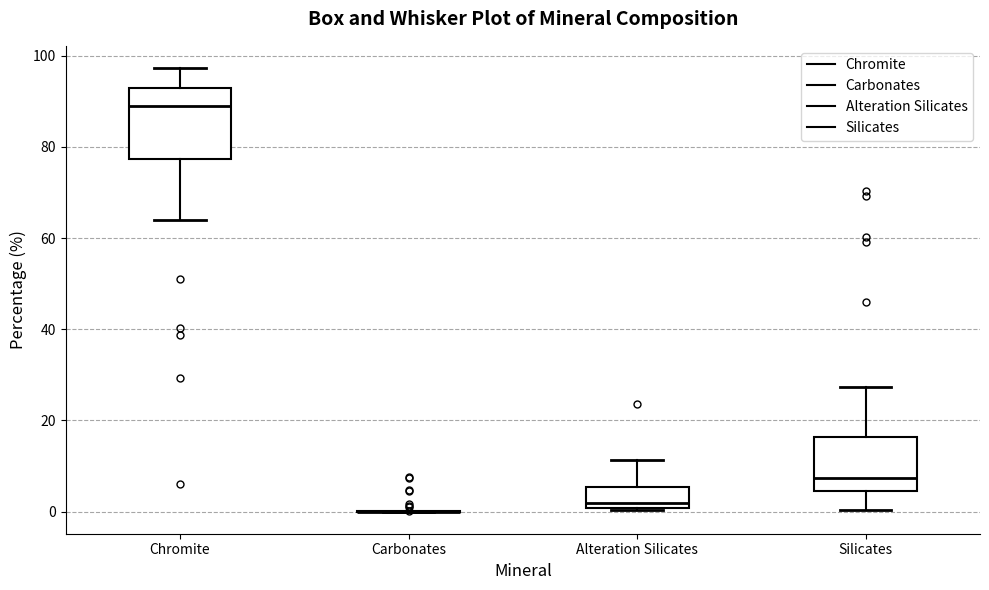

Reading left to right, read every box against the y-axis: the position of its median line, the range the box covers, and the ends of its whiskers. The values are not printed on the chart, so give them approximately, as read against the axis.

Chromite: median 88, box 78 to 92, whiskers 64 to 98
Carbonates: box collapsed to a line at 0, whiskers 0 to 0
Alteration Silicates: median 2, box 0 to 6, whiskers 0 to 12
Silicates: median 8, box 4 to 16, whiskers 0 to 28